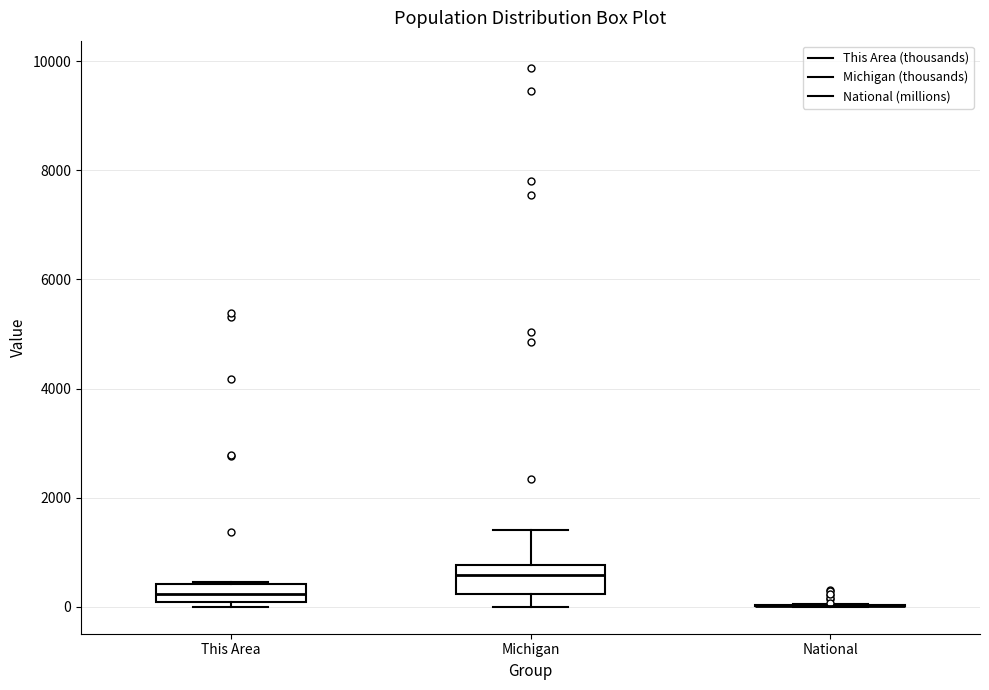

Reading left to right, read every box against the y-axis: the position of its median line, the range the box covers, and the ends of its whiskers. The values are not printed on the chart, so give them approximately, as read against the axis.

This Area: median 200, box 0 to 400, whiskers 0 (just below the box's lower edge) to 400
Michigan: median 600, box 200 to 800, whiskers 0 to 1400
National: box collapsed to a line at 0, whiskers 0 to 0